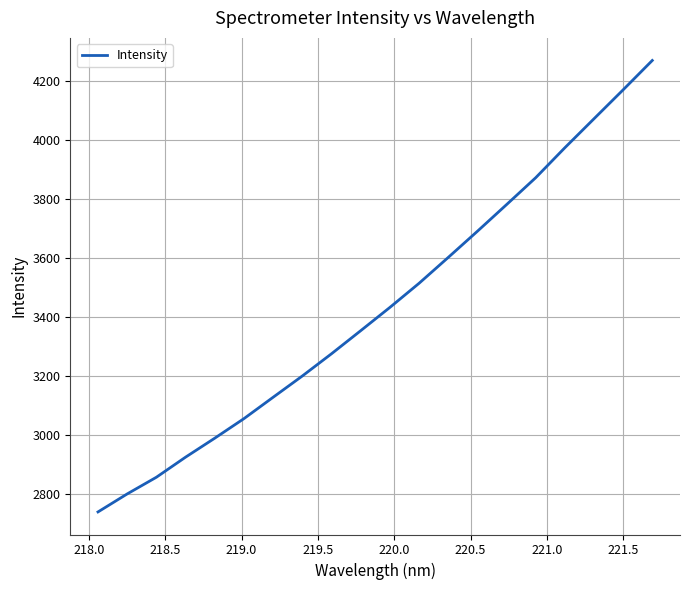

What is the maximum value shown in the chart?

4268.2